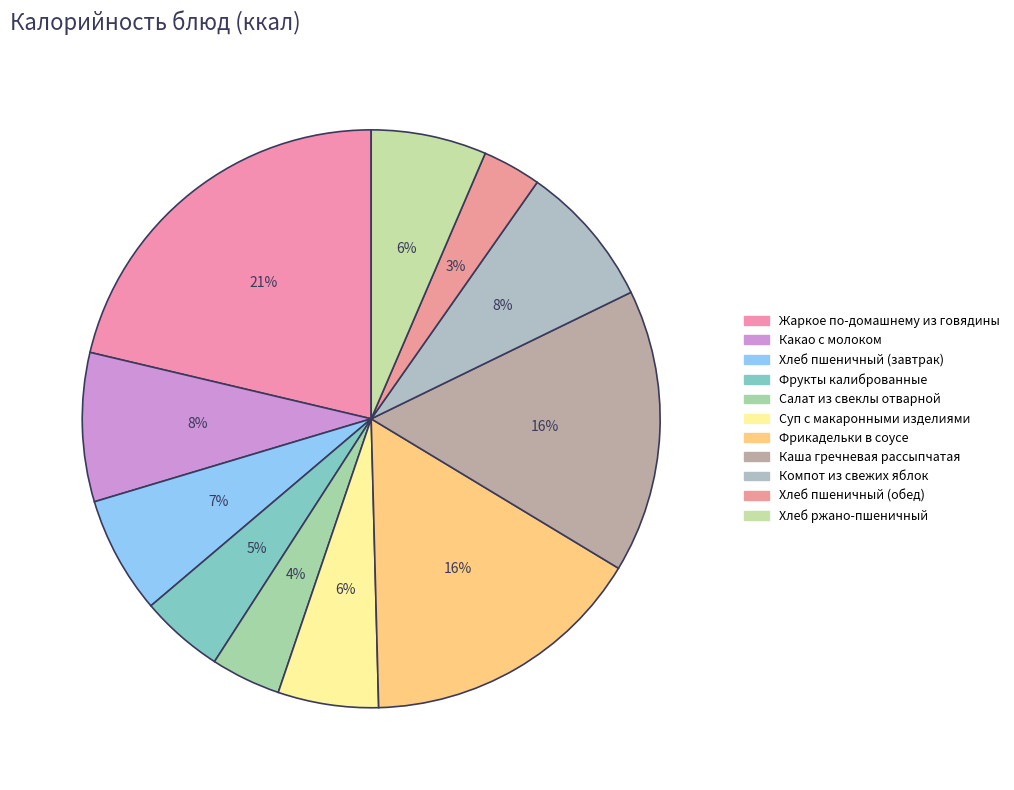

Count the number of slices in the pie.

11